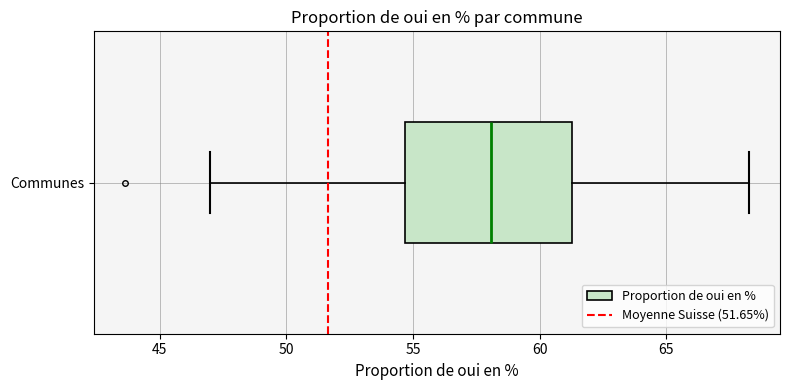

Where is the right edge of the box for Communes on the x-axis? The values are not printed on the chart, so give them approximately, as read against the axis.

61.5